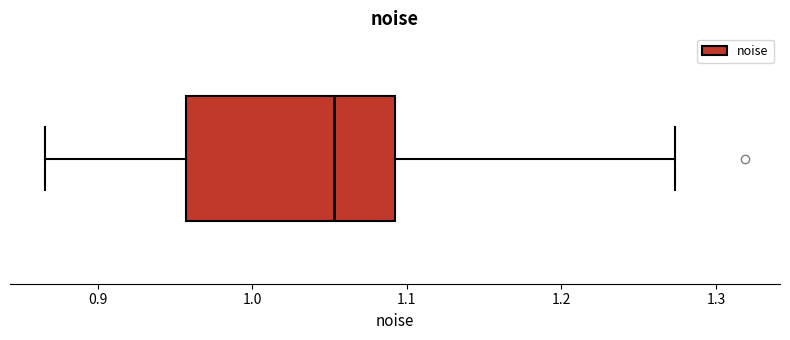

Read this box plot against the x-axis: the position of the median line, the range covered by the box, and the ends of both whiskers. The values are not printed on the chart, so give them approximately, as read against the axis.

median 1.05, box 0.96 to 1.09, whiskers 0.87 to 1.27